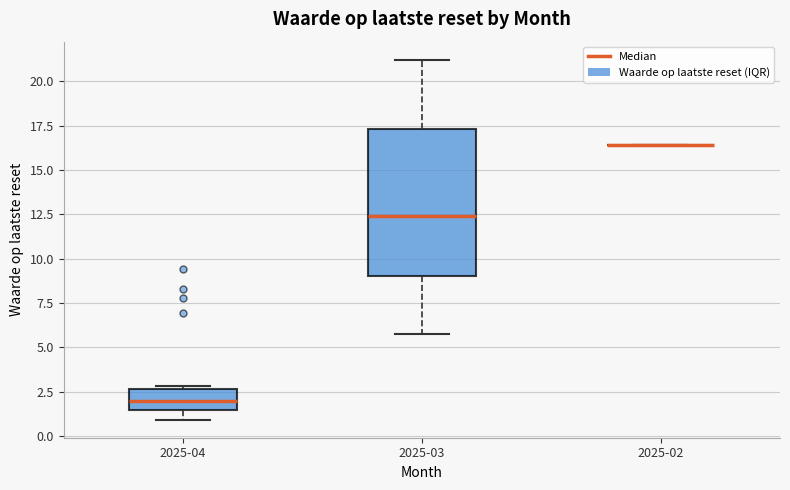

Reading left to right, transcribe this box plot: for each box, give where its median line is, the range the box spans, and where its two whiskers end, as read against the y-axis. The values are not printed on the chart, so give them approximately, as read against the axis.

2025-04: median 2.0, box 1.5 to 2.5, whiskers 1.0 to 3.0
2025-03: median 12.5, box 9.0 to 17.5, whiskers 5.5 to 21.0
2025-02: box collapsed to a line at 16.5, whiskers 16.5 to 16.5